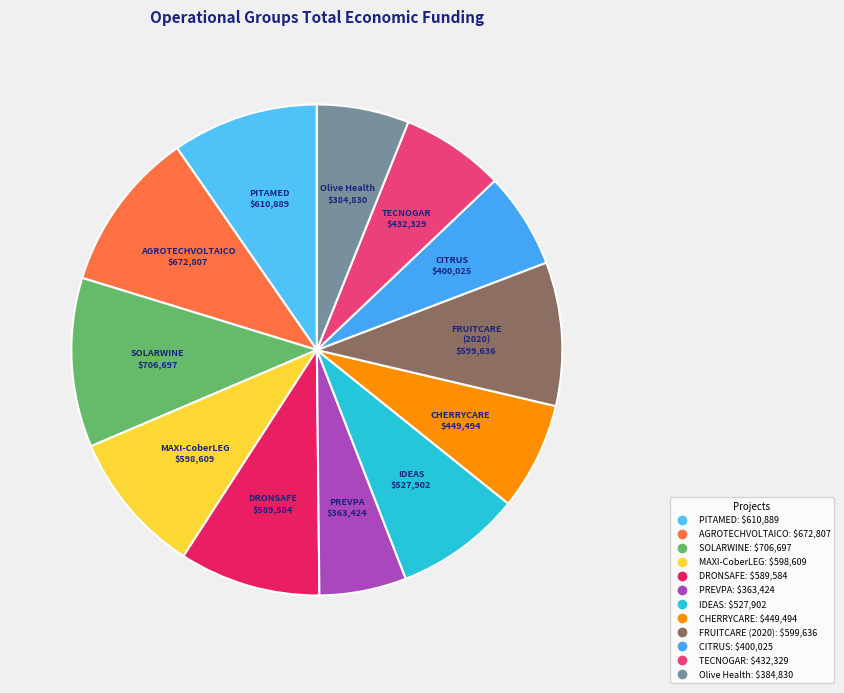

Is the sum of MAXI-CoberLEG and DRONSAFE greater than half?

No